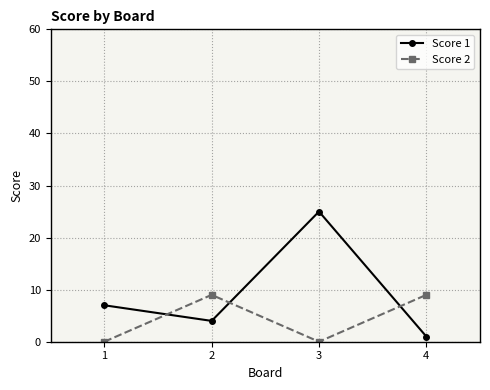

What is the difference between the second highest and minimum values in the Score 2 series?

9